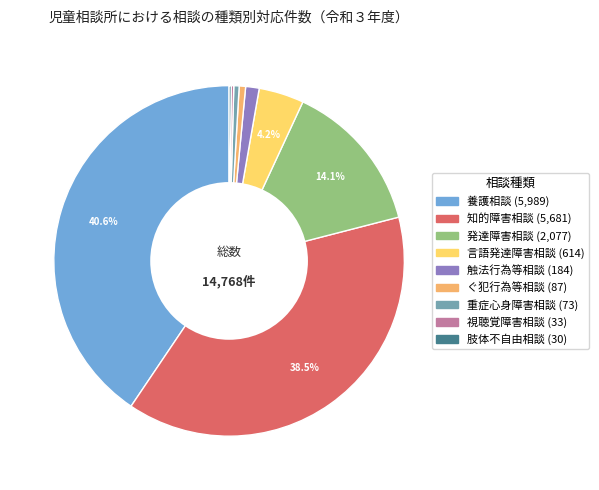

Does any single category account for the majority?

No